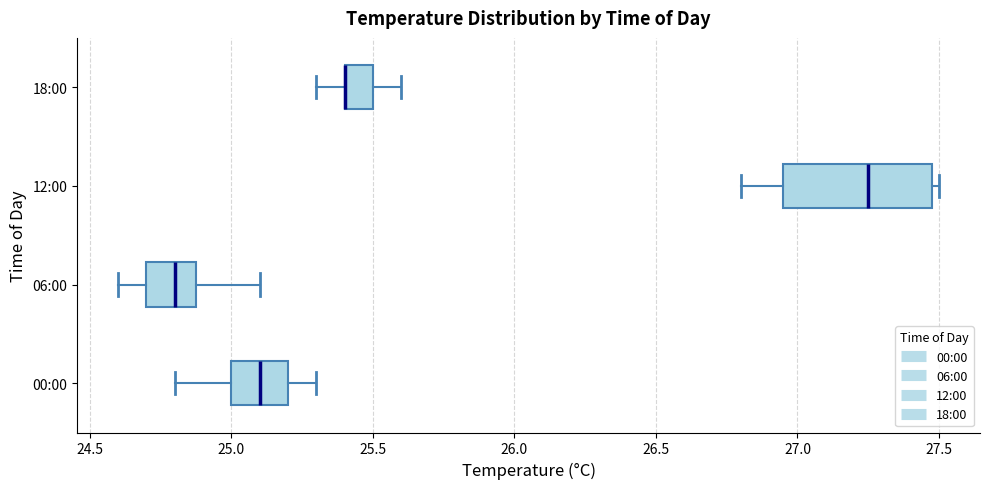

Which box is the widest, from its left edge to its right edge?

12:00